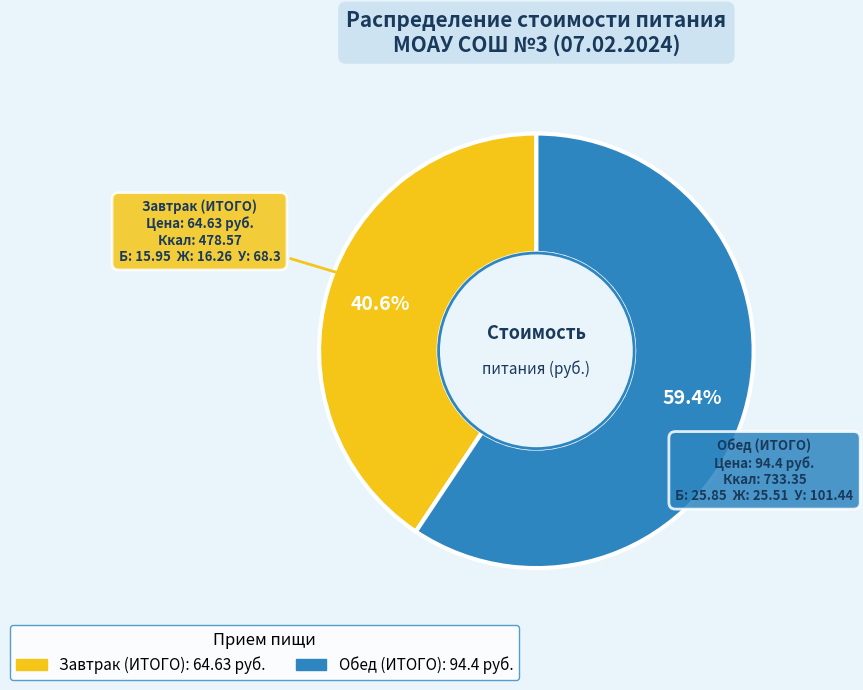

To the nearest percent, what percentage of the pie is Обед (ИТОГО)?

59%